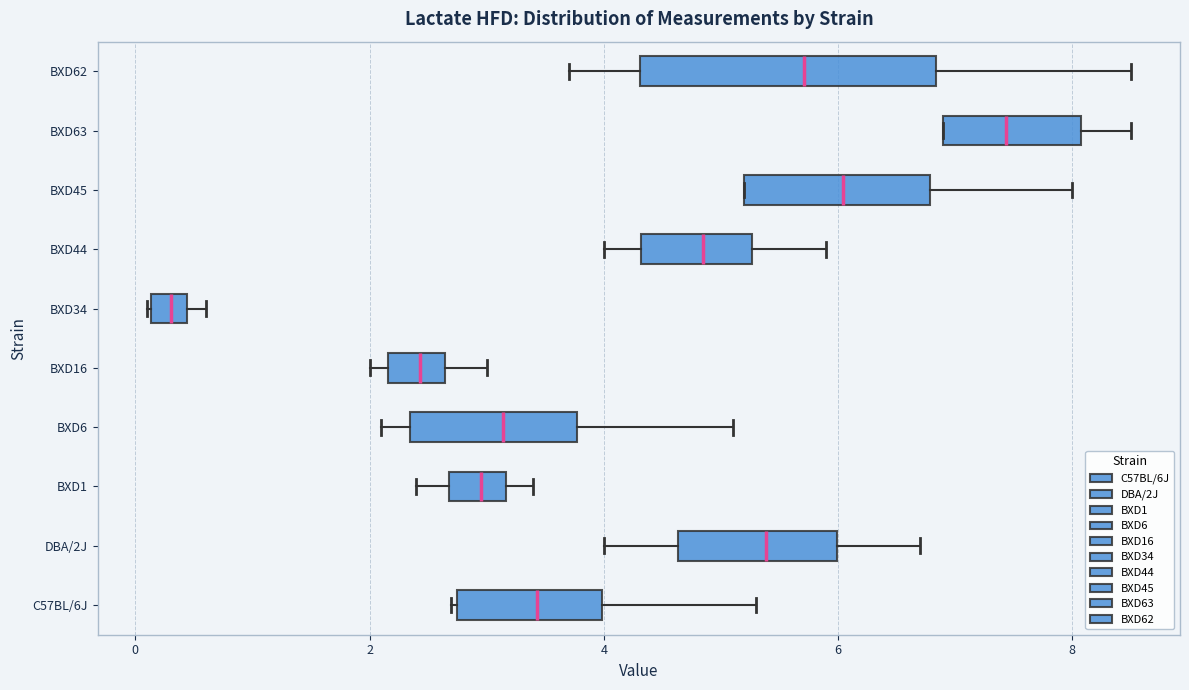

Where does the right whisker of the box for DBA/2J end on the x-axis? The values are not printed on the chart, so give them approximately, as read against the axis.

6.8